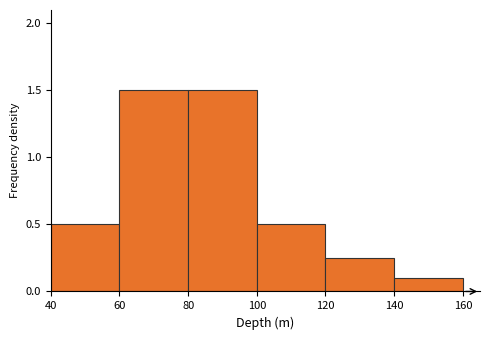

Reading left to right, transcribe this chart: for each bar, give the range it covers on the x-axis and its height. The values are not printed on the chart, so give them approximately, as read against the axis.

40 to 60: 0.50
60 to 80: 1.50
80 to 100: 1.50
100 to 120: 0.50
120 to 140: 0.25
140 to 160: 0.10